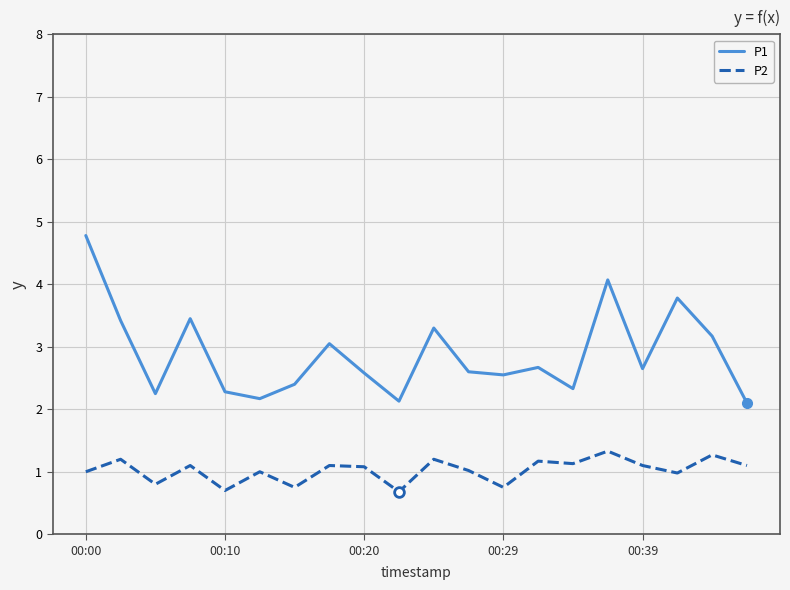

True or false: P1 and P2 intersect in this chart.

False